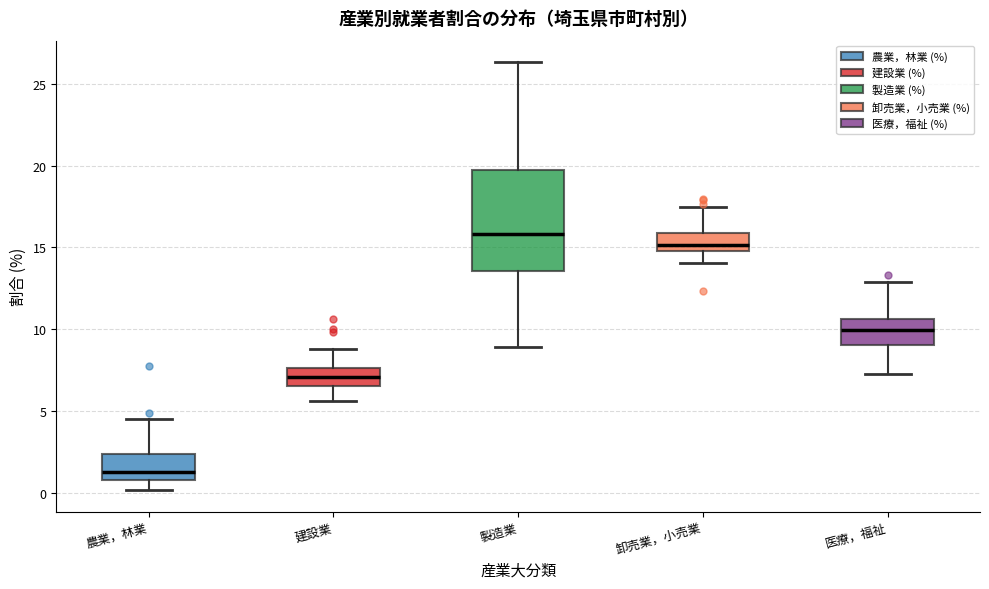

Which box is the tallest, from its lower edge to its upper edge?

製造業